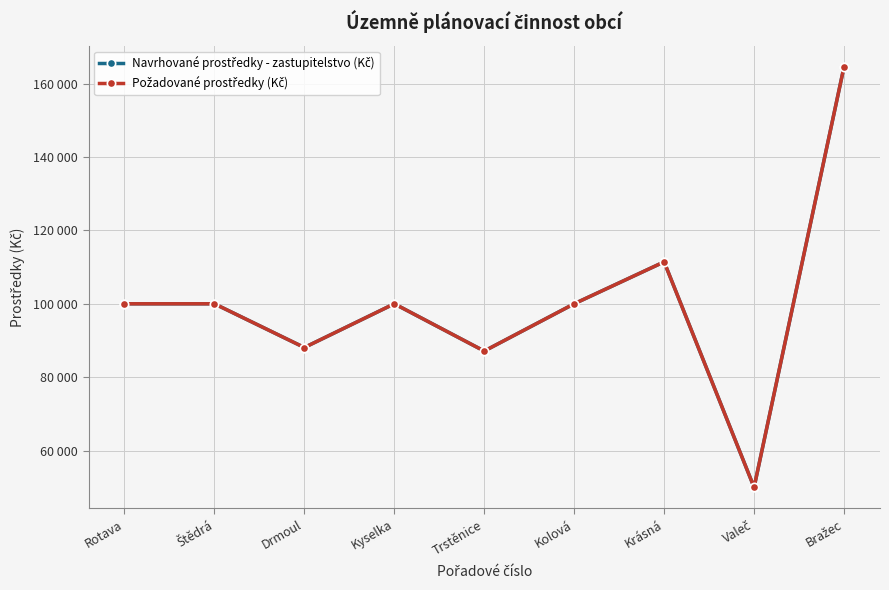

Rank the categories by Požadované prostředky (Kč) value from highest to lowest.

Bražec, Krásná, Rotava, Štědrá, Kyselka, Kolová, Drmoul, Trstěnice, Valeč